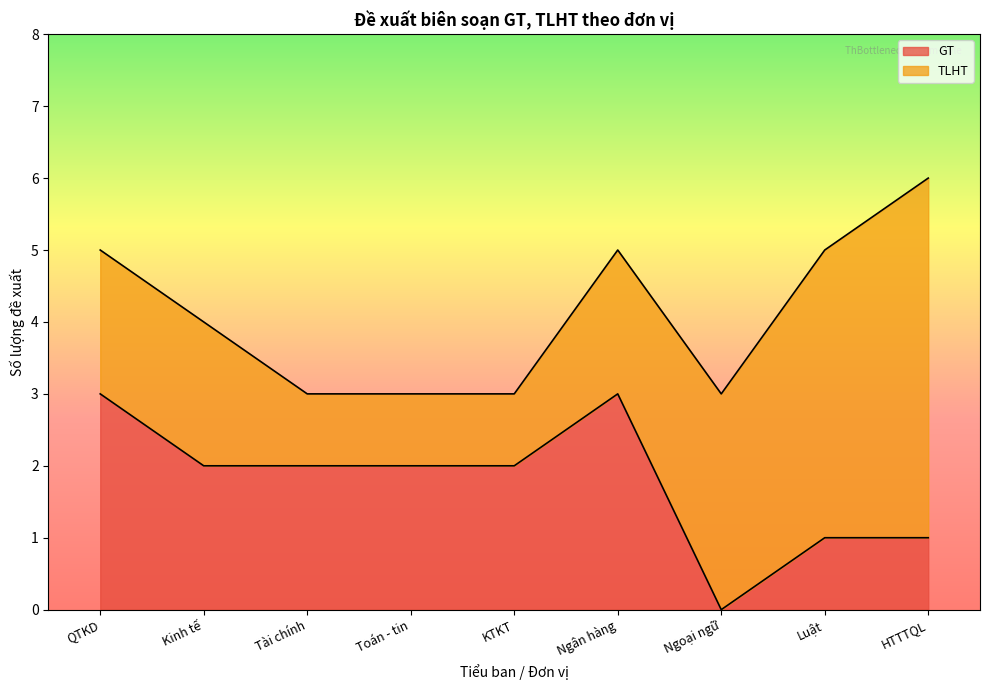

Does the chart display data point markers on the line(s)?

No